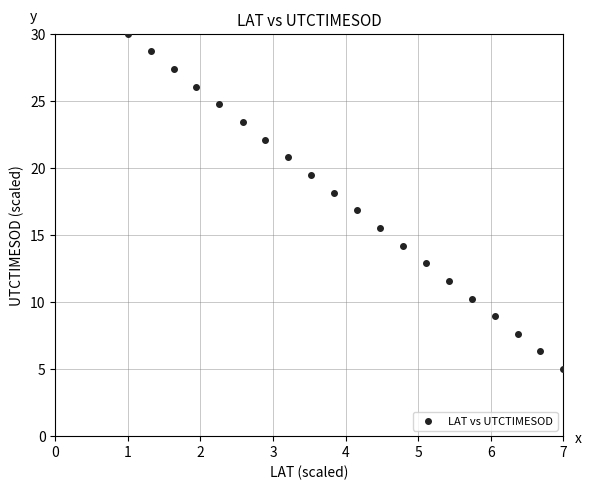

What is the range of X values (max minus min)?

6.0